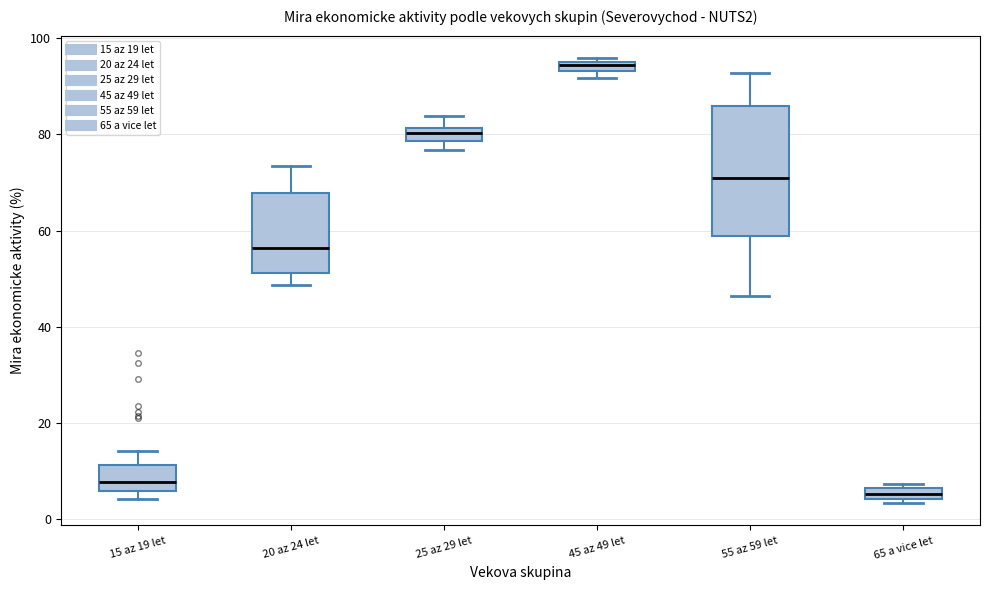

Which box's median line is the lowest?

65 a vice let